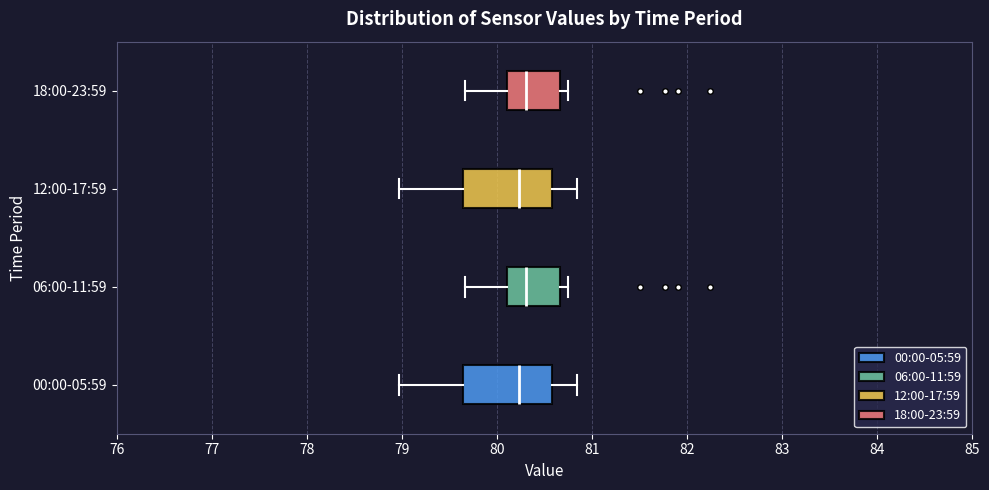

Where is the right edge of the box for 18:00-23:59 on the x-axis? The values are not printed on the chart, so give them approximately, as read against the axis.

80.7